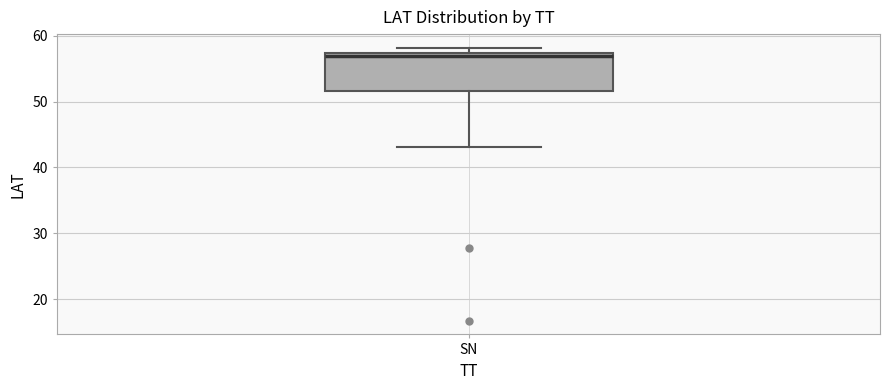

Read this box plot against the y-axis: the position of the median line, the range covered by the box, and the ends of both whiskers. The values are not printed on the chart, so give them approximately, as read against the axis.

median 57 (just below the box's upper edge), box 52 to 57, whiskers 43 to 58